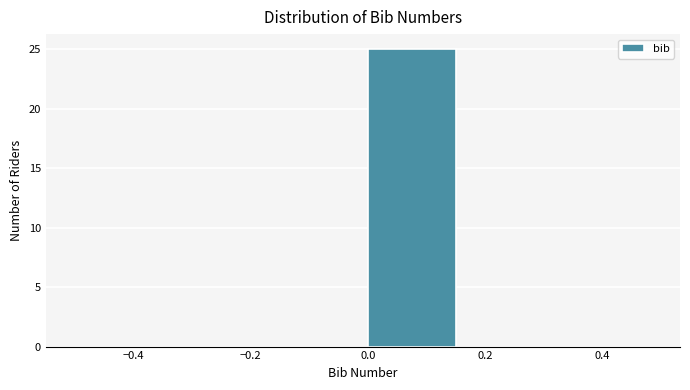

Over which range of the x-axis is the bar tallest?

0.00 to 0.16